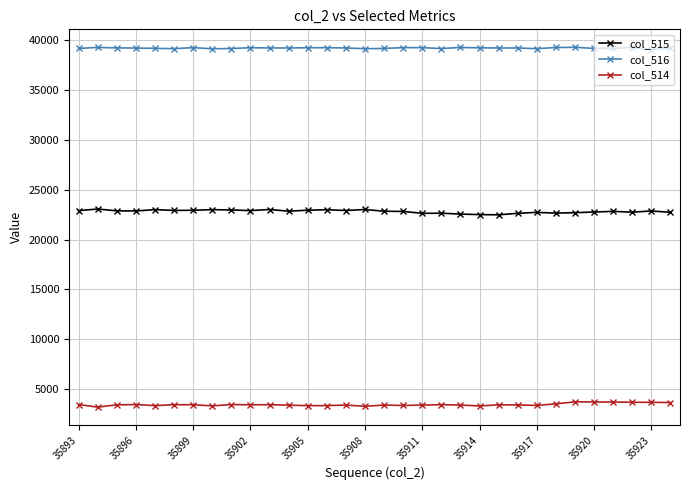

List the series in order of their overall mean, highest first.

col_516, col_515, col_514